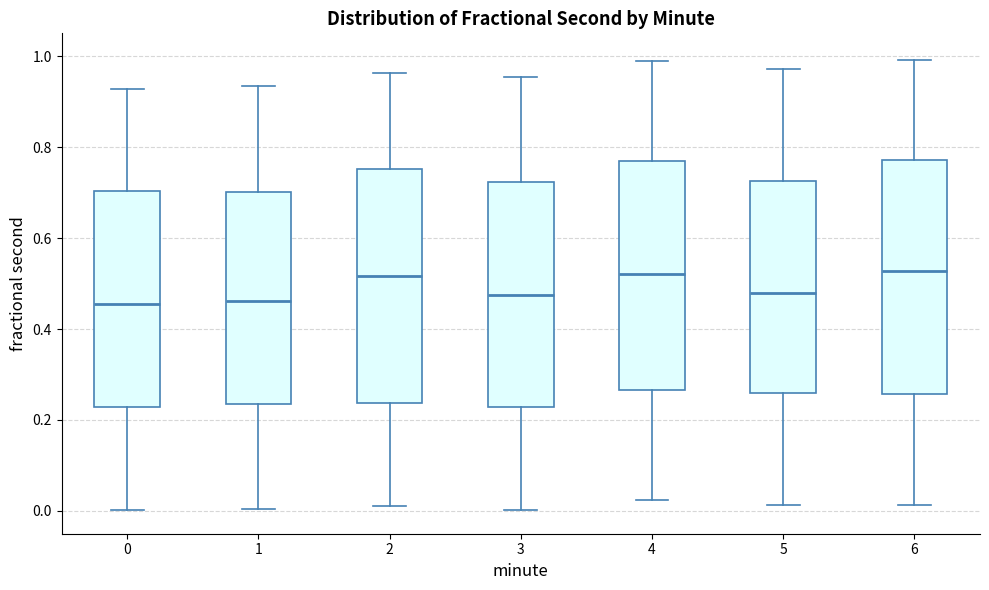

Reading left to right, transcribe this box plot: for each box, give where its median line is, the range the box spans, and where its two whiskers end, as read against the y-axis. The values are not printed on the chart, so give them approximately, as read against the axis.

0: median 0.46, box 0.22 to 0.70, whiskers 0.00 to 0.92
1: median 0.46, box 0.24 to 0.70, whiskers 0.00 to 0.94
2: median 0.52, box 0.24 to 0.76, whiskers 0.02 to 0.96
3: median 0.48, box 0.22 to 0.72, whiskers 0.00 to 0.96
4: median 0.52, box 0.26 to 0.76, whiskers 0.02 to 0.98
5: median 0.48, box 0.26 to 0.72, whiskers 0.02 to 0.98
6: median 0.52, box 0.26 to 0.78, whiskers 0.02 to 1.00